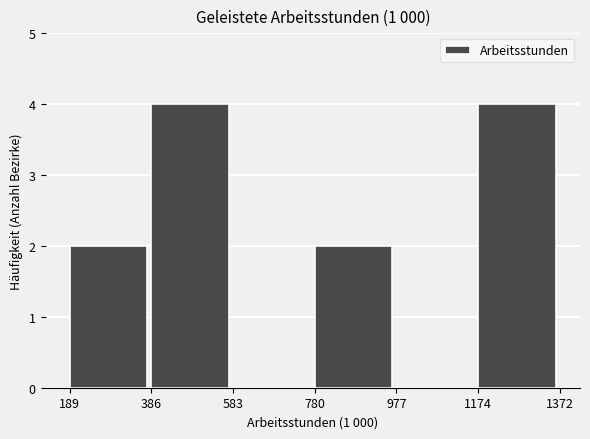

Reading left to right, transcribe this chart: for each bar, give the range it covers on the x-axis and its height. The values are not printed on the chart, so give them approximately, as read against the axis.

189 to 386: 2
386 to 583: 4
583 to 780: 0
780 to 977: 2
977 to 1174: 0
1174 to 1372: 4